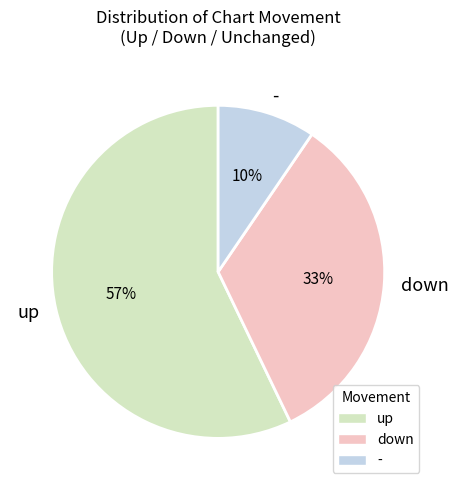

Do down and - together represent more than half of the pie?

No